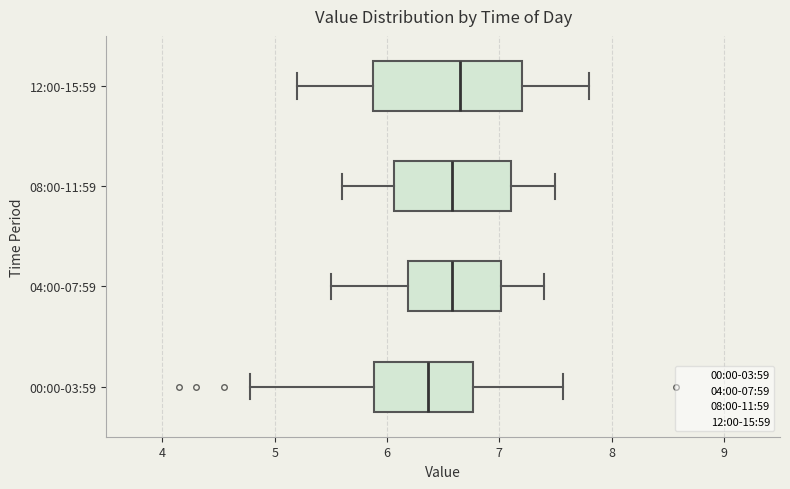

Where does the right whisker of the box for 08:00-11:59 end on the x-axis? The values are not printed on the chart, so give them approximately, as read against the axis.

7.5